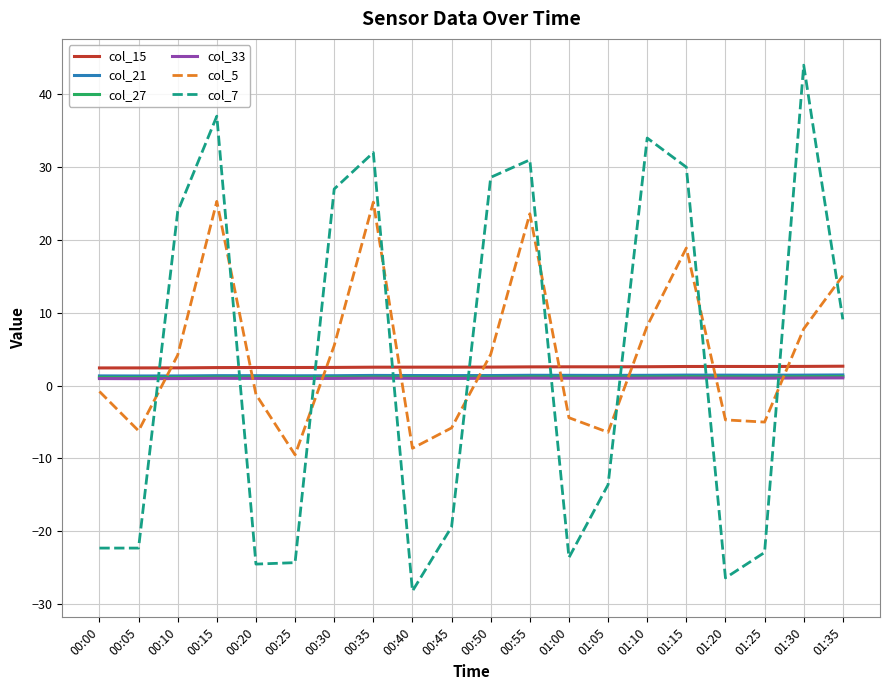

How many intersections are there between col_5 and col_15?

9